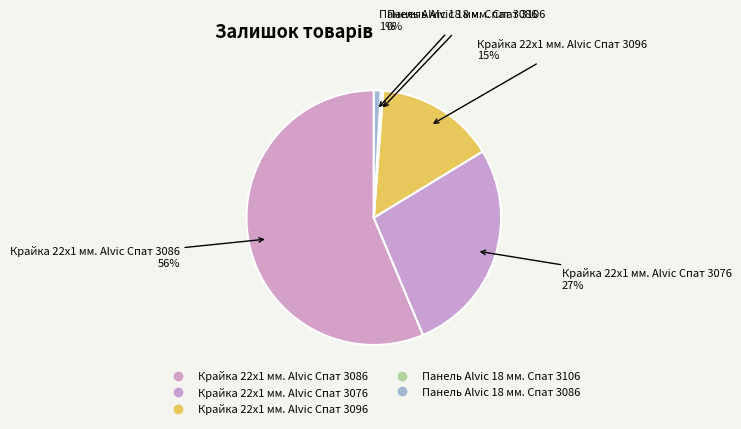

Is it true that Крайка 22x1 мм. Alvic Спат 3076 is 27% of the pie?

True